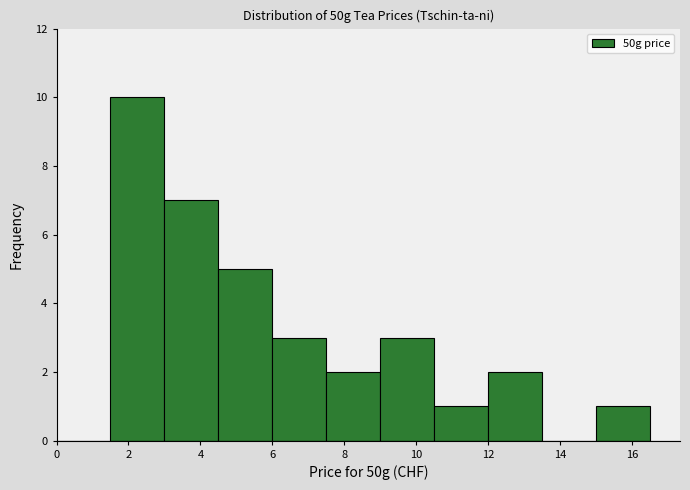

Reading left to right, list every bar in this chart as the range it spans on the x-axis followed by its height. Neither the bar edges nor the heights are printed on the chart, so give them approximately, as read against the axes.

0.0 to 1.5: 0
1.5 to 3.0: 10
3.0 to 4.5: 7
4.5 to 6.0: 5
6.0 to 7.5: 3
7.5 to 9.0: 2
9.0 to 10.5: 3
10.5 to 12.0: 1
12.0 to 13.5: 2
13.5 to 15.0: 0
15.0 to 16.5: 1